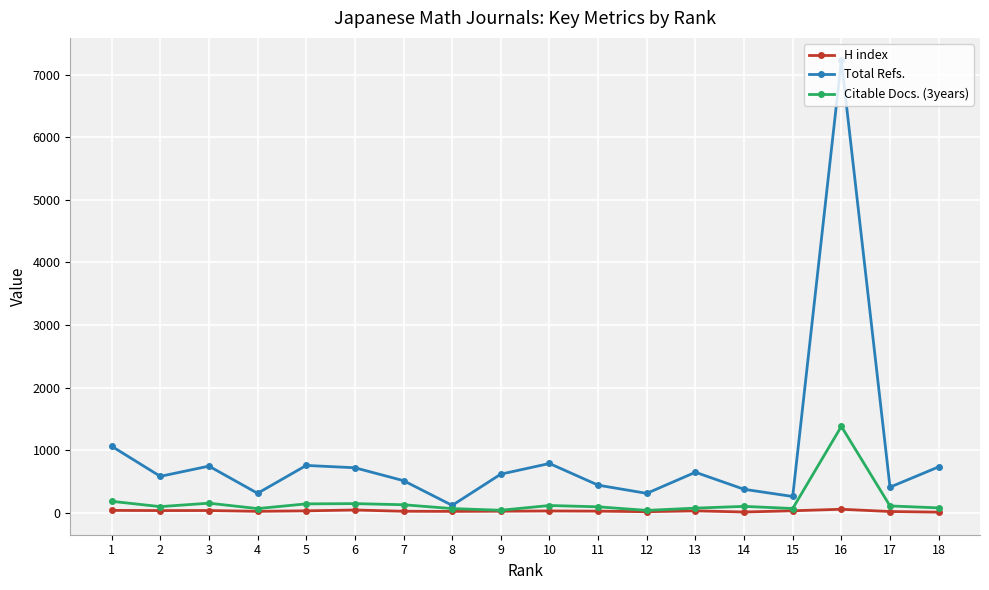

What are all the series names shown in the legend?

H index, Total Refs., Citable Docs. (3years)